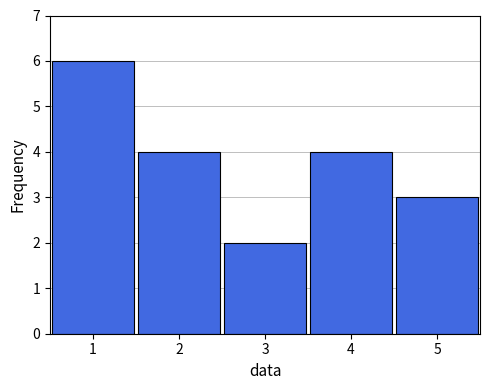

Reading left to right, list all the values displayed in this chart.

6	4	2	4	3